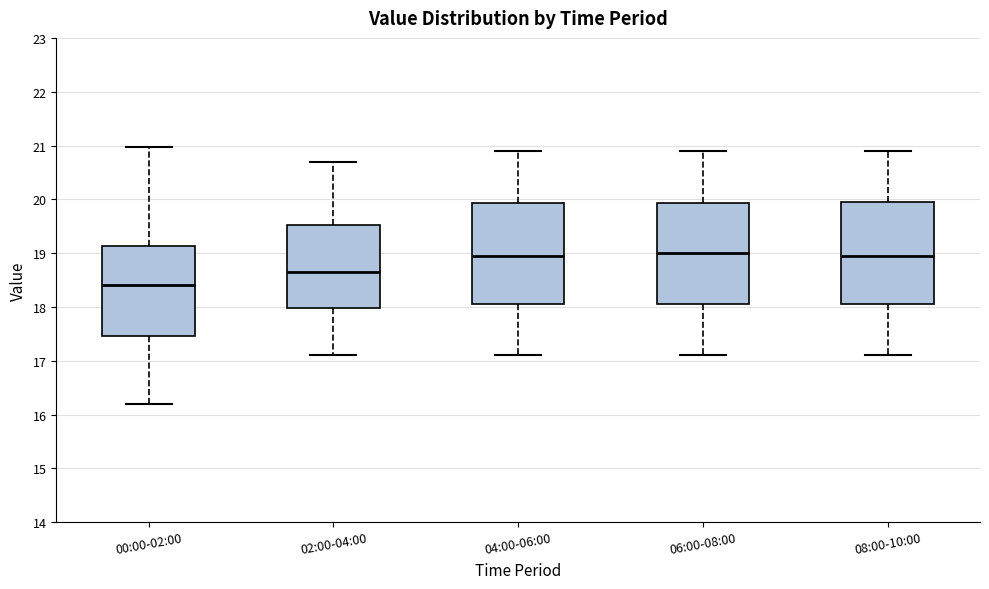

Where does the upper whisker of the box for 00:00-02:00 end on the y-axis? The values are not printed on the chart, so give them approximately, as read against the axis.

21.0